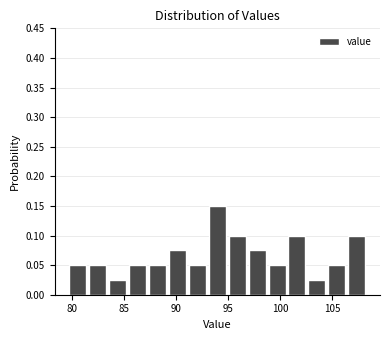

Read against the x-axis, roughly where is the centre of the tallest bar?

94.0